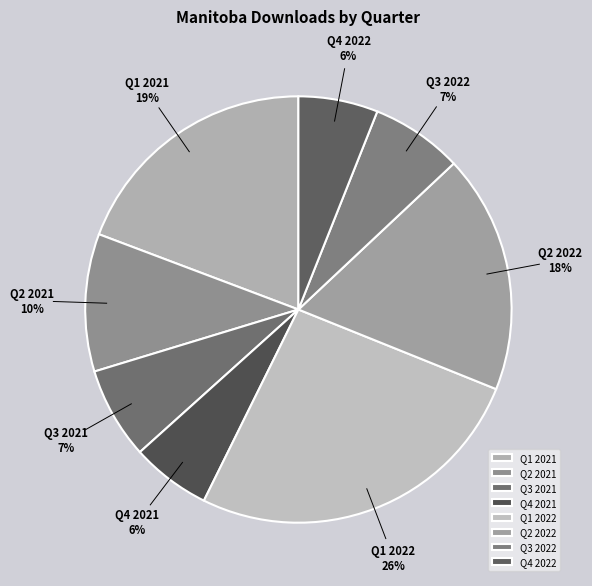

To the nearest percent, what portion does Q3 2021 represent?

7%